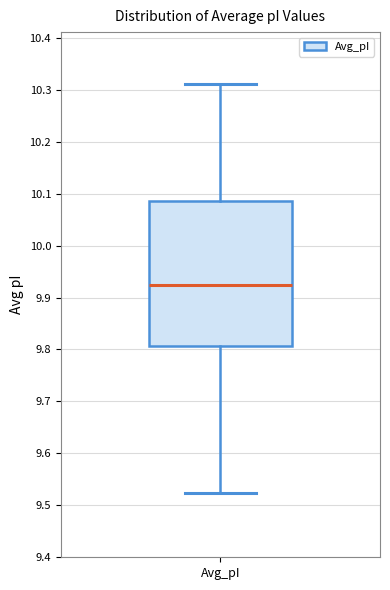

Read this box plot against the y-axis: the position of the median line, the range covered by the box, and the ends of both whiskers. The values are not printed on the chart, so give them approximately, as read against the axis.

median 9.92, box 9.81 to 10.09, whiskers 9.52 to 10.31